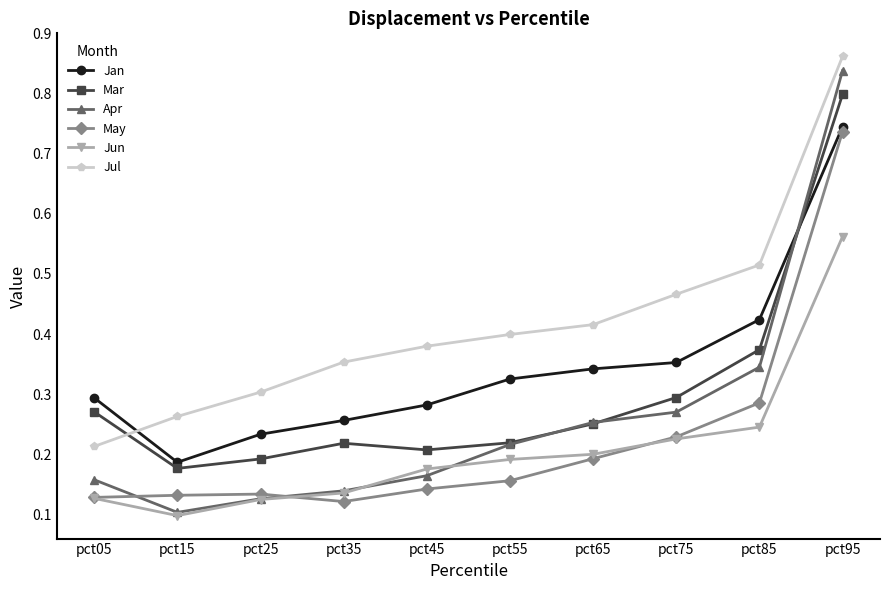

Which category has the highest value in the Jun series?

pct95